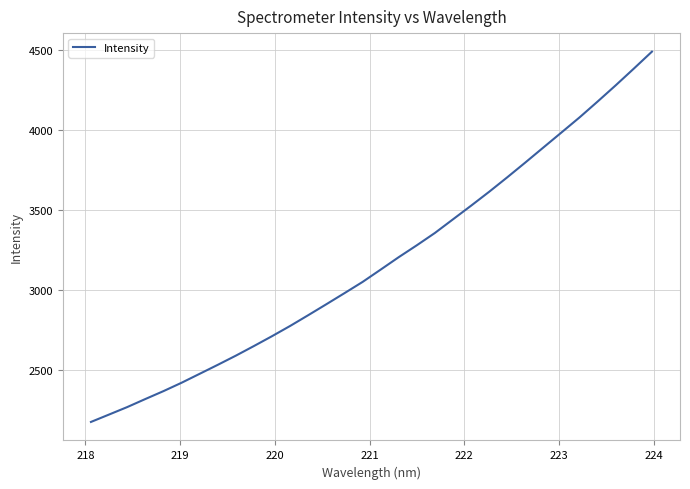

What is the minimum value shown in the chart?

2176.7